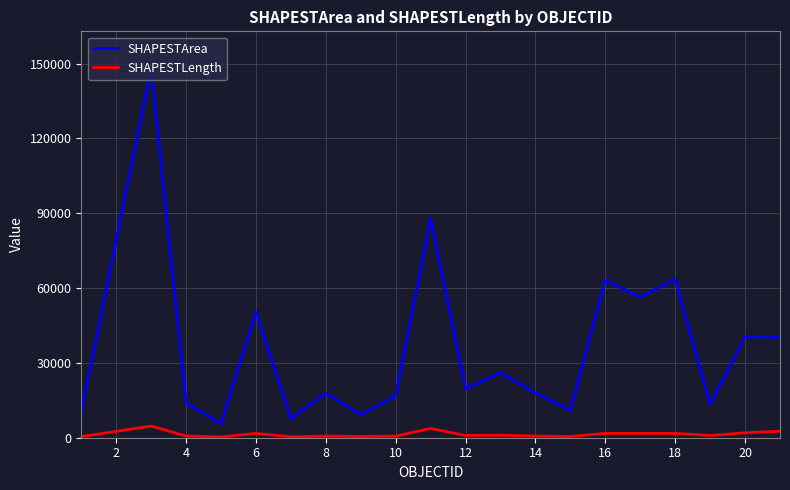

Which series has the largest total across all categories?

SHAPESTArea